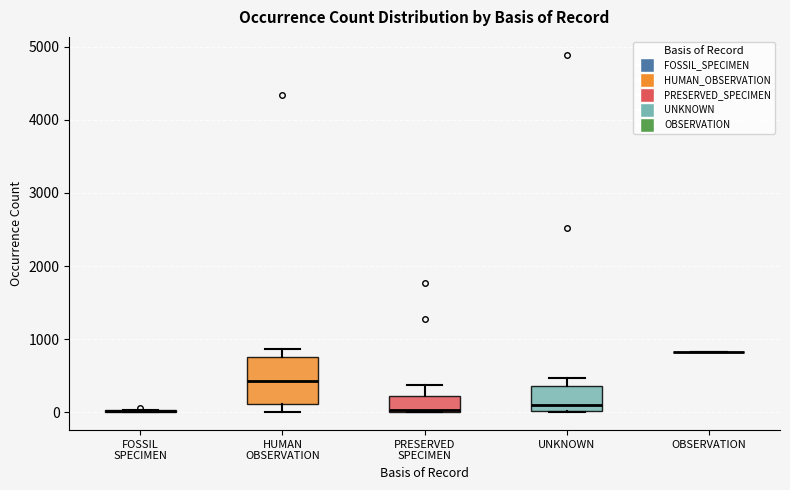

Where does the upper whisker of the box for PRESERVED SPECIMEN end on the y-axis? The values are not printed on the chart, so give them approximately, as read against the axis.

400